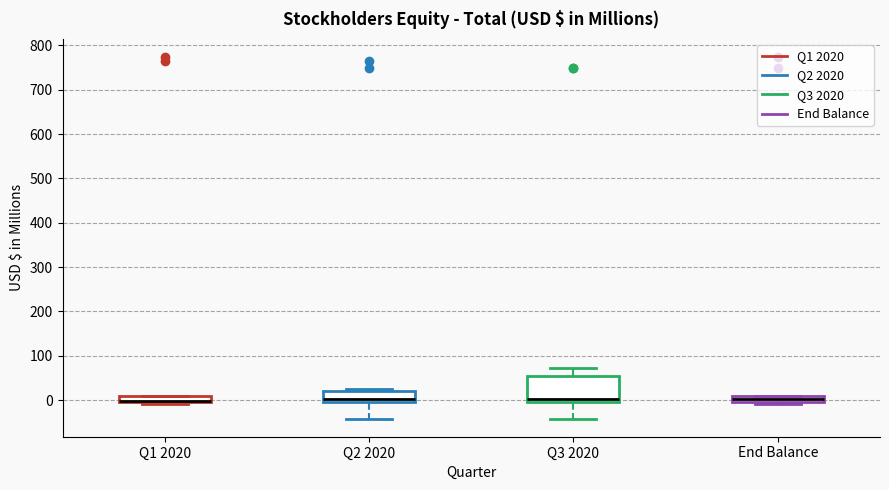

Where is the upper edge of the box for End Balance on the y-axis? The values are not printed on the chart, so give them approximately, as read against the axis.

10